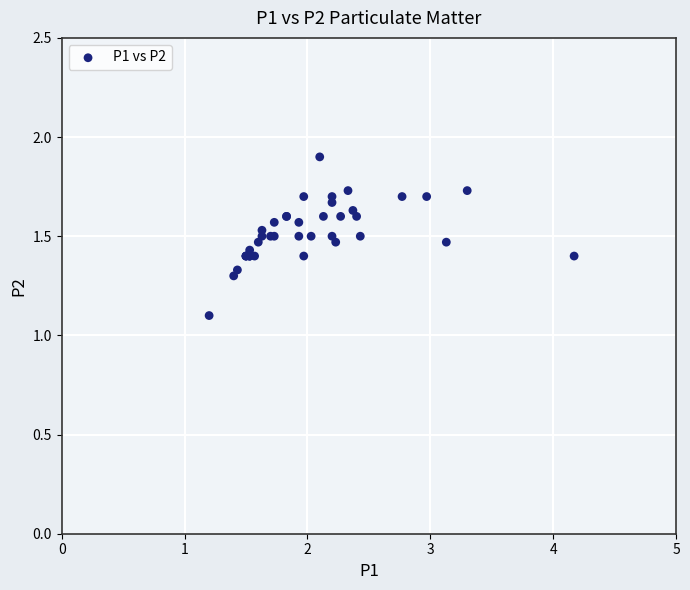

What Y value in the scatter plot is closest to 1?

1.1